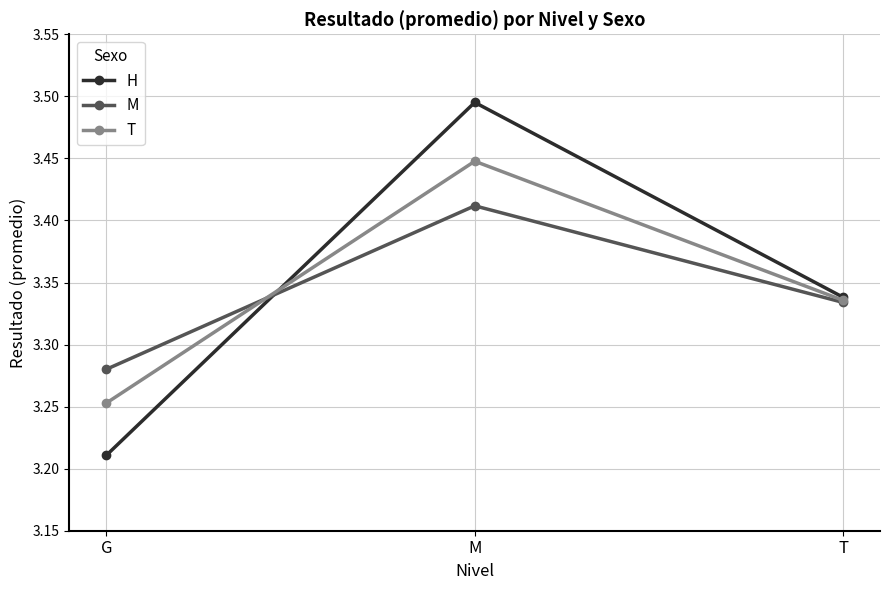

What is the total value across all series at G?

9.7